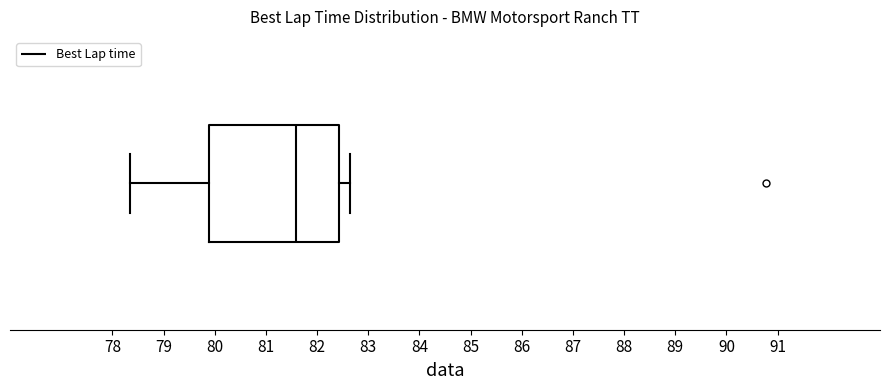

Read this box plot against the x-axis: the position of the median line, the range covered by the box, and the ends of both whiskers. The values are not printed on the chart, so give them approximately, as read against the axis.

median 81.6, box 79.9 to 82.4, whiskers 78.4 to 82.6